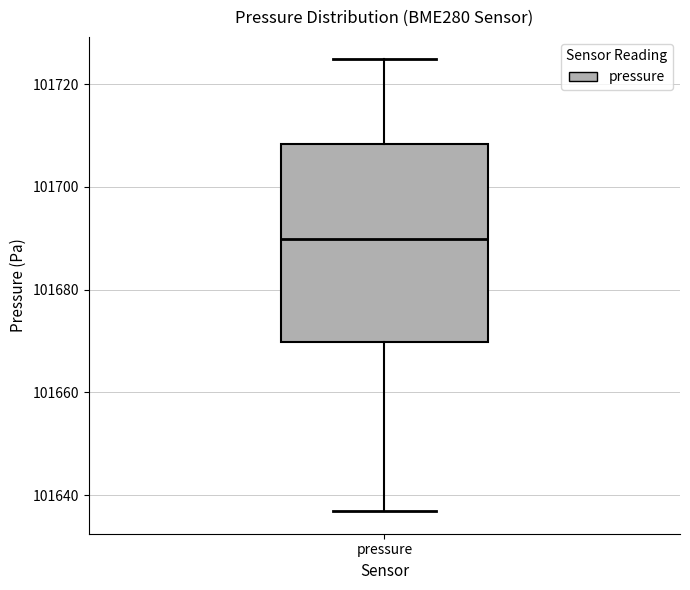

Read this box plot against the y-axis: the position of the median line, the range covered by the box, and the ends of both whiskers. The values are not printed on the chart, so give them approximately, as read against the axis.

median 101690, box 101670 to 101708, whiskers 101636 to 101724